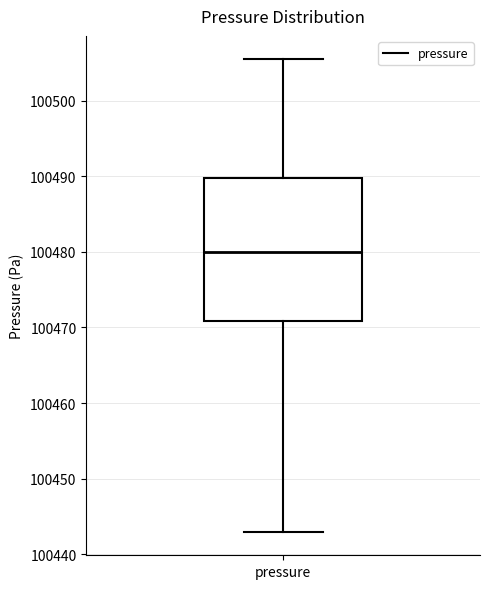

Where is the lower edge of the box for pressure on the y-axis? The values are not printed on the chart, so give them approximately, as read against the axis.

100471